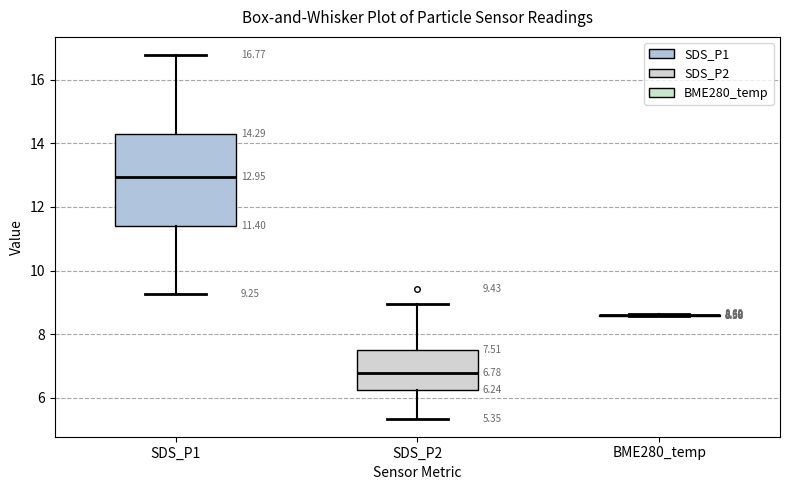

Comparing the boxes themselves (not the whiskers), which one is the tallest?

SDS_P1